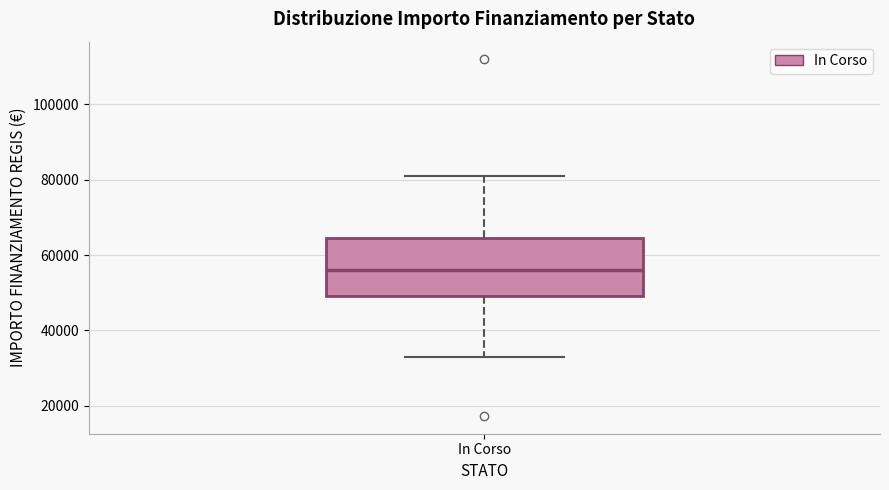

Transcribe this box plot: give where the median line is, the range the box spans, and where the two whiskers end, as read against the y-axis. The values are not printed on the chart, so give them approximately, as read against the axis.

median 56000, box 50000 to 64000, whiskers 32000 to 80000